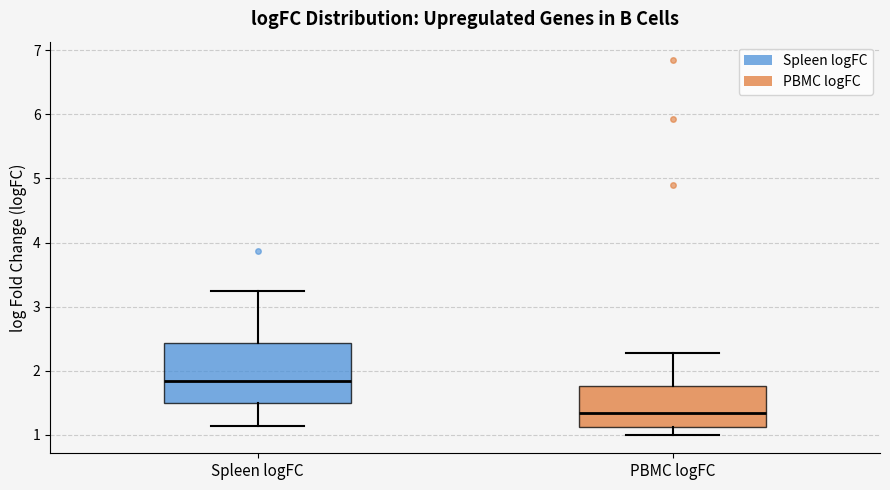

Where is the upper edge of the box for Spleen logFC on the y-axis? The values are not printed on the chart, so give them approximately, as read against the axis.

2.4